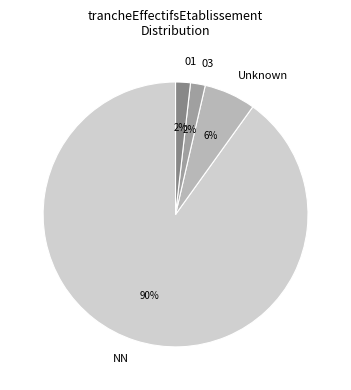

To the nearest percent, what is the difference between the 03 and NN slice percentages?

88%